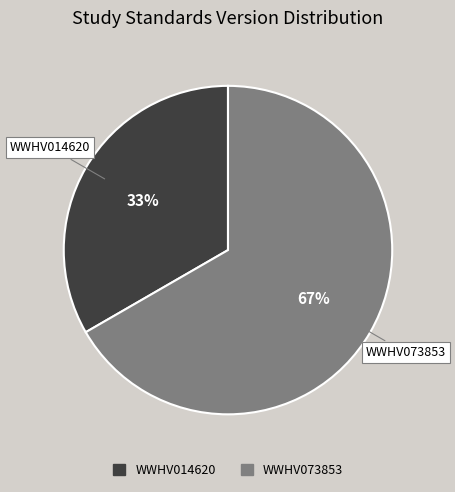

True or false: WWHV014620 accounts for 44% of the total.

False